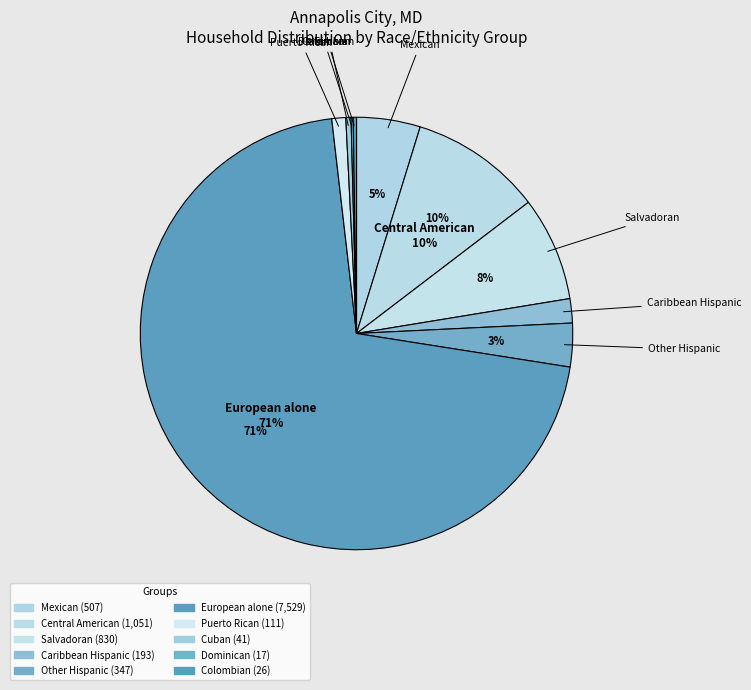

Which slice is the smallest?

Dominican